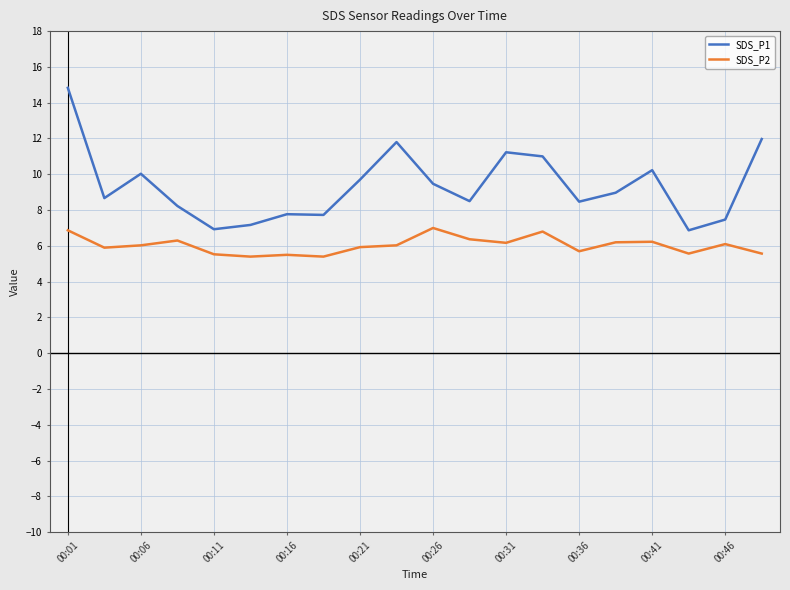

What is the highest value of the SDS_P1 series?

14.8